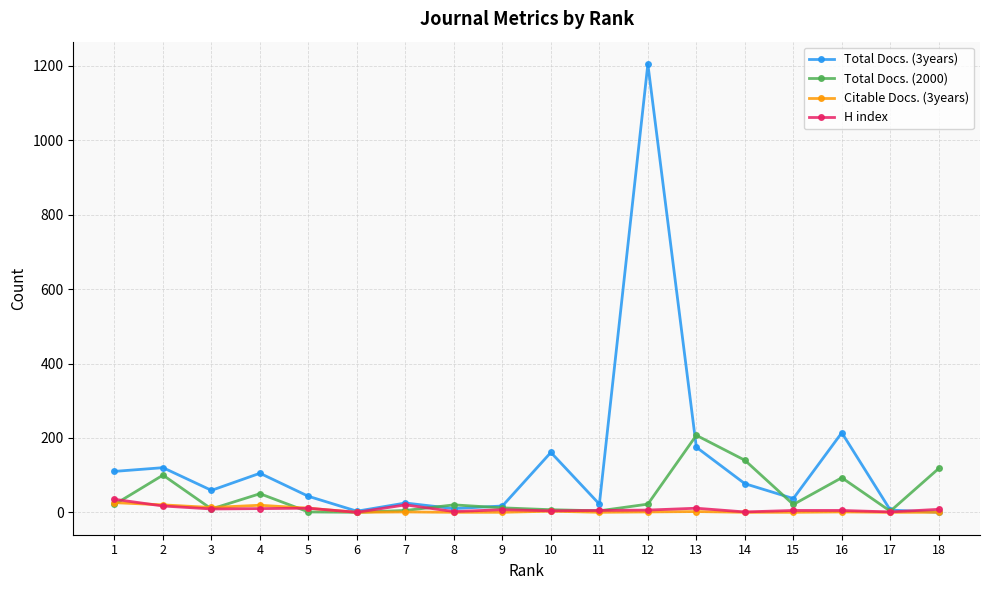

What is the maximum value shown in the chart?

1205